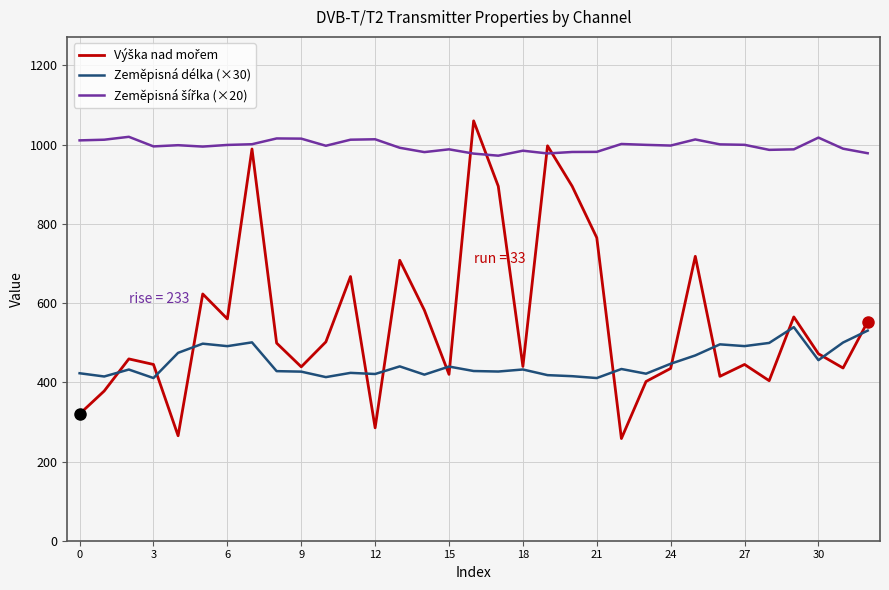

What is the greatest value displayed?

1060.0